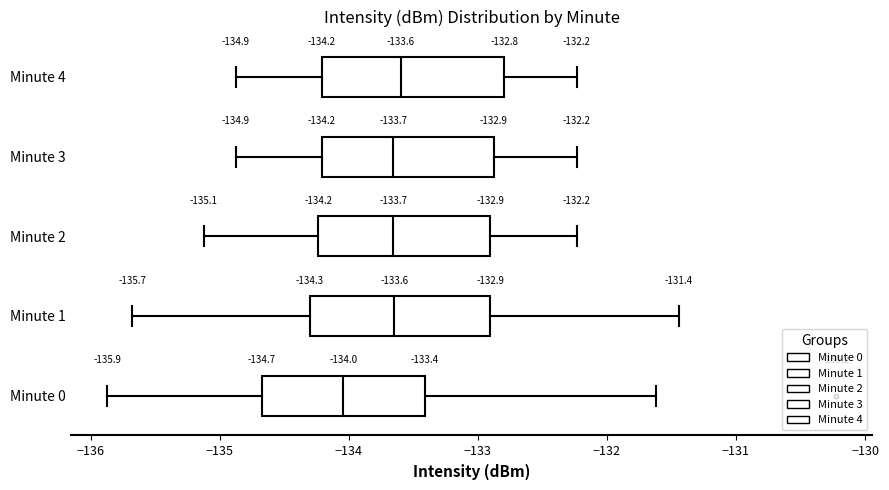

Which box's median line is the furthest to the left?

Minute 0